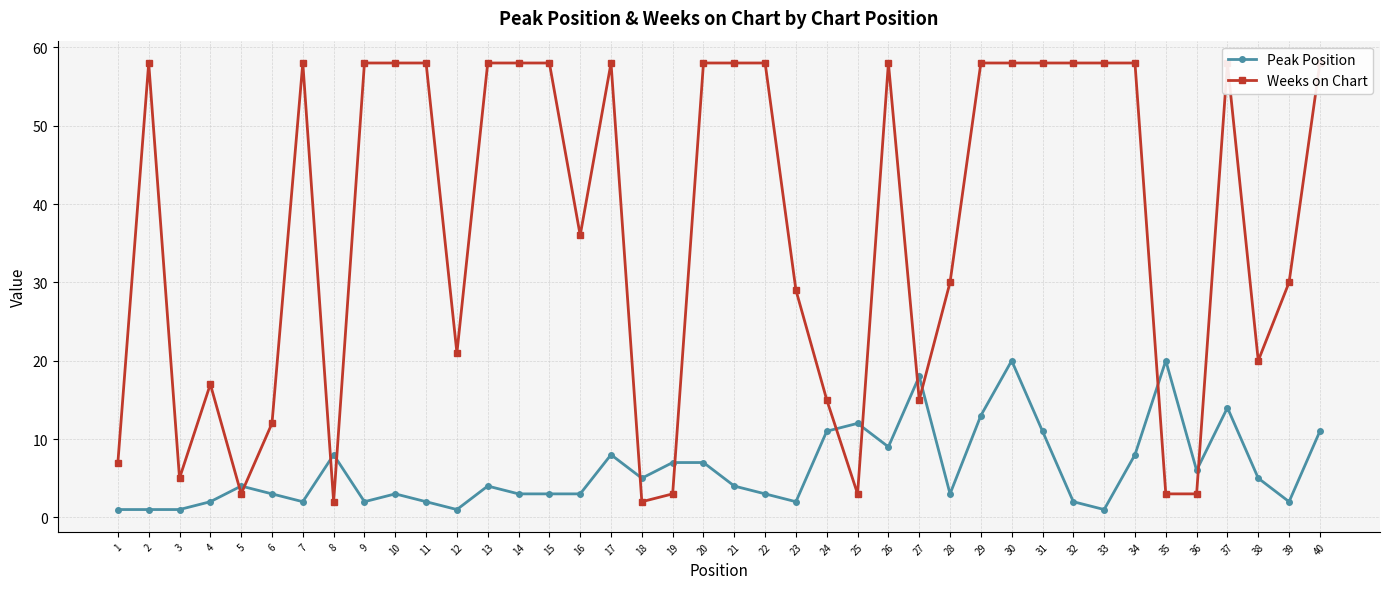

Which series has the widest spread of values?

Weeks on Chart